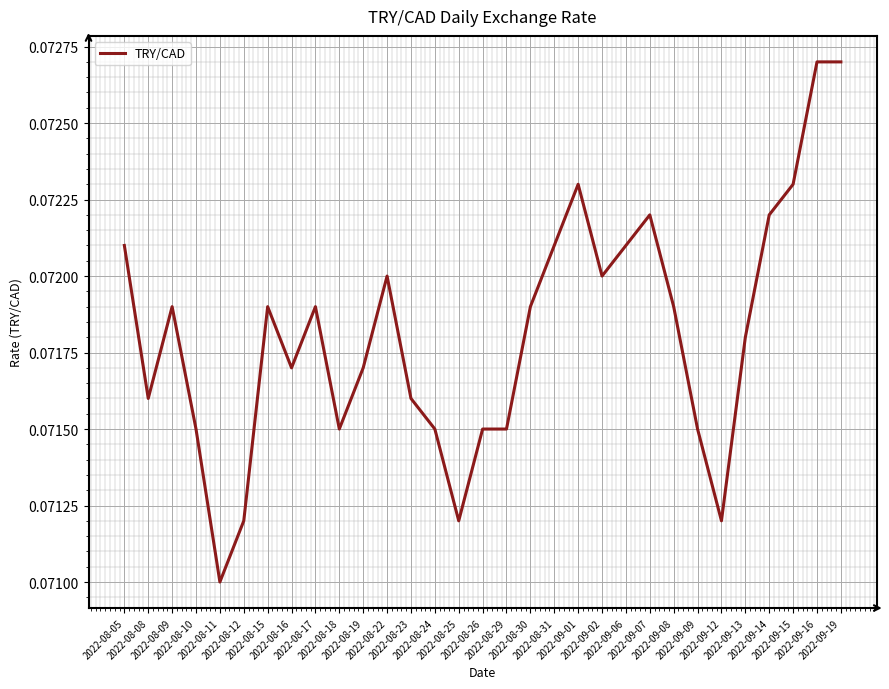

The chart shows a value of 0.0 at 2022-08-17. True or false?

False